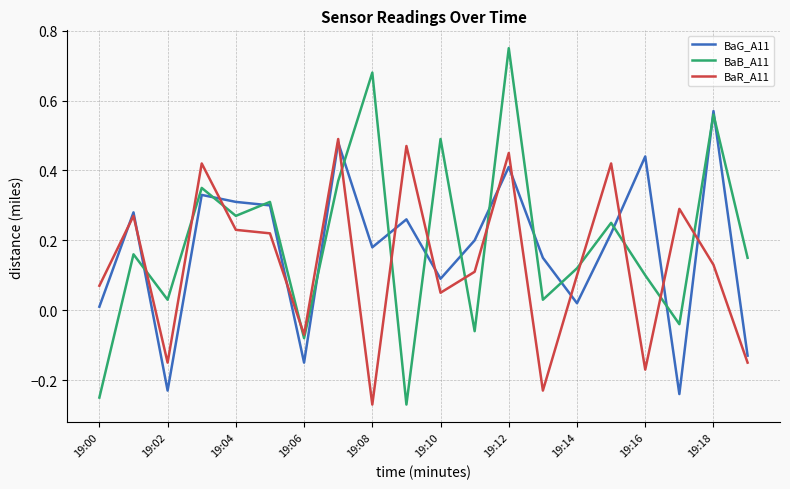

Which series has the largest range (max minus min)?

BaB_A11